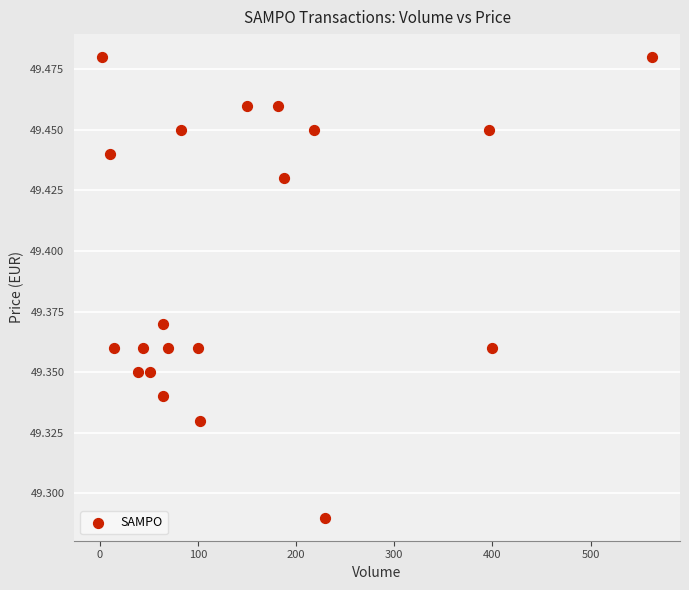

What is the range of X values (max minus min)?

561.0